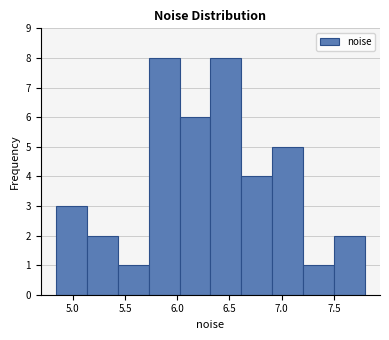

How tall is the bar that spans 6.90 to 7.20 on the x-axis? Neither the bar edges nor the heights are printed on the chart, so give them approximately, as read against the axes.

5